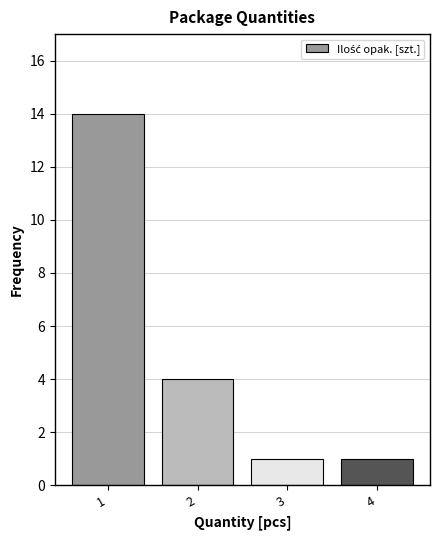

Reading left to right, list all the values displayed in this chart.

1=14	2=4	3=1	4=1